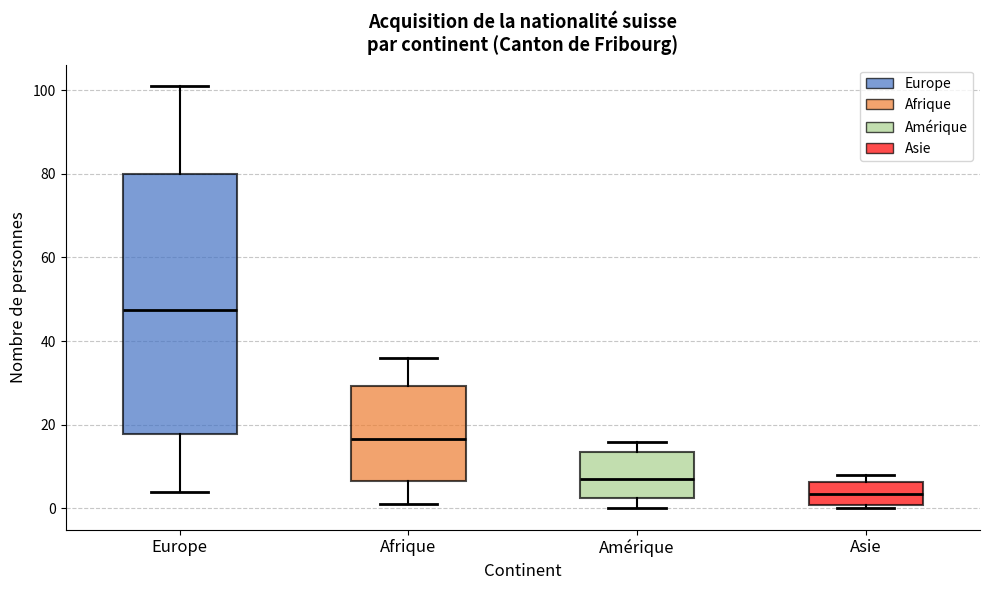

Which box is the tallest, from its lower edge to its upper edge?

Europe